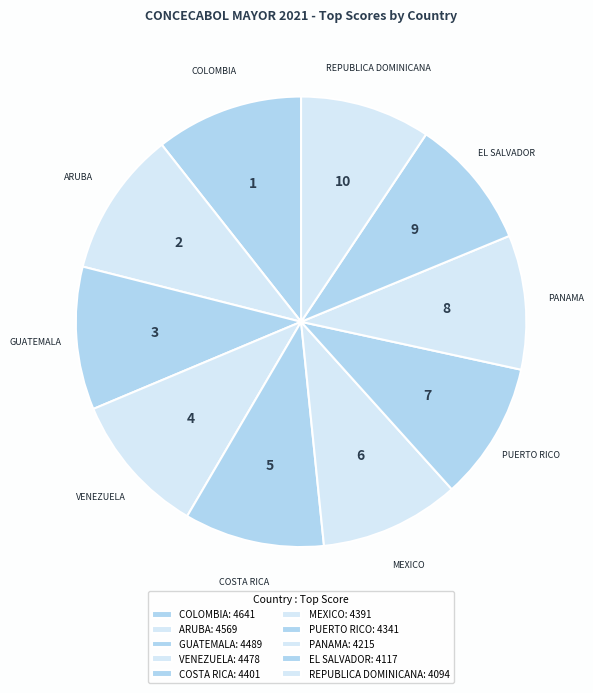

Is the sum of COLOMBIA and REPUBLICA DOMINICANA greater than half?

No